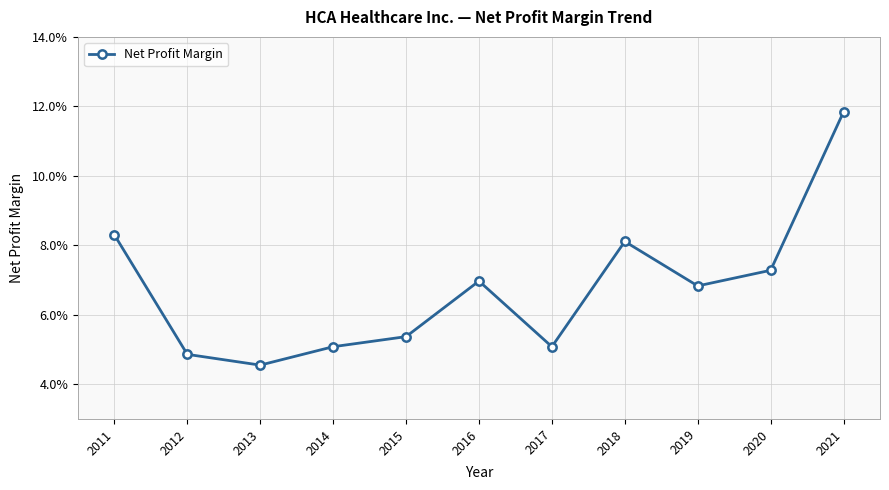

How many interior local valleys (lower than both neighbors) does the data have?

3